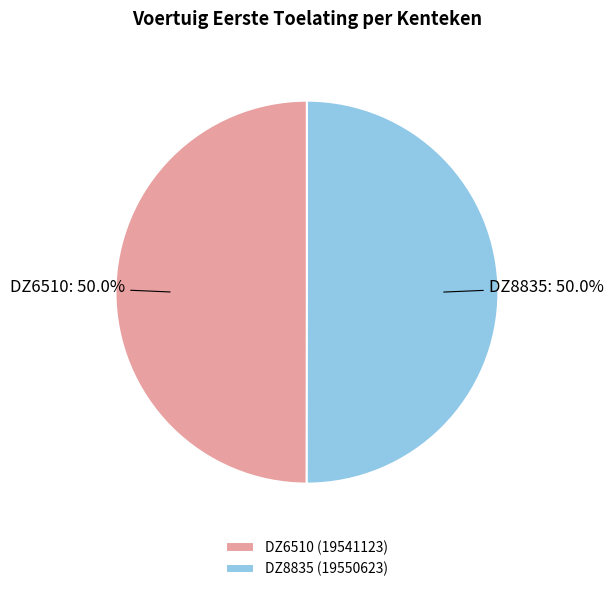

Approximately how many times larger is the value at DZ8835 compared to DZ6510?

1.0